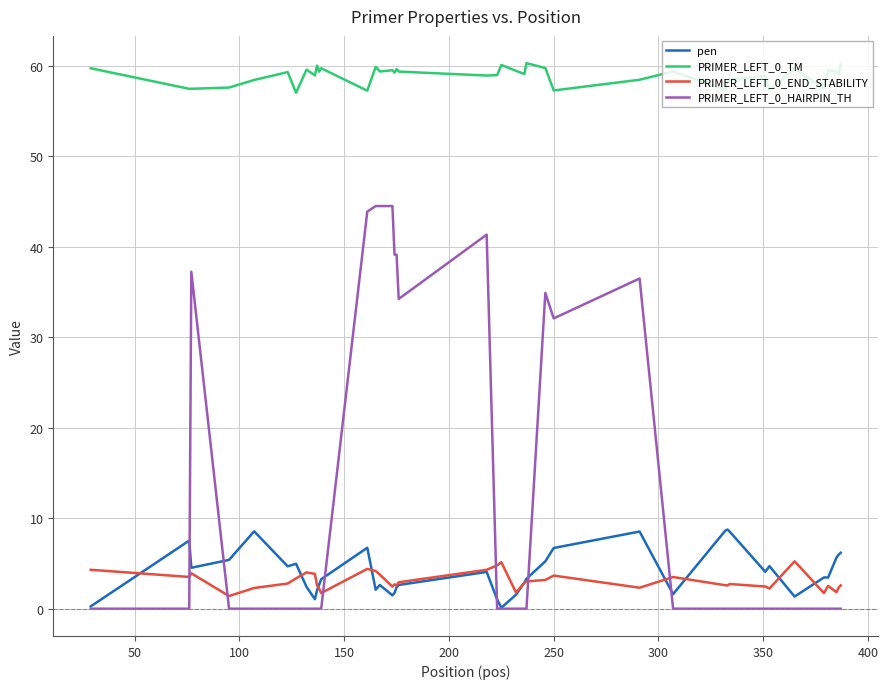

True or false: pen and PRIMER_LEFT_0_TM intersect in this chart.

False